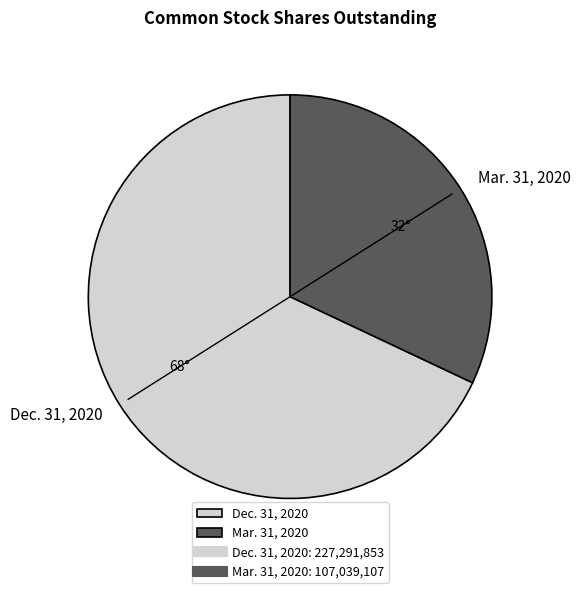

Do Dec. 31, 2020 and Mar. 31, 2020 together represent more than half of the pie?

Yes